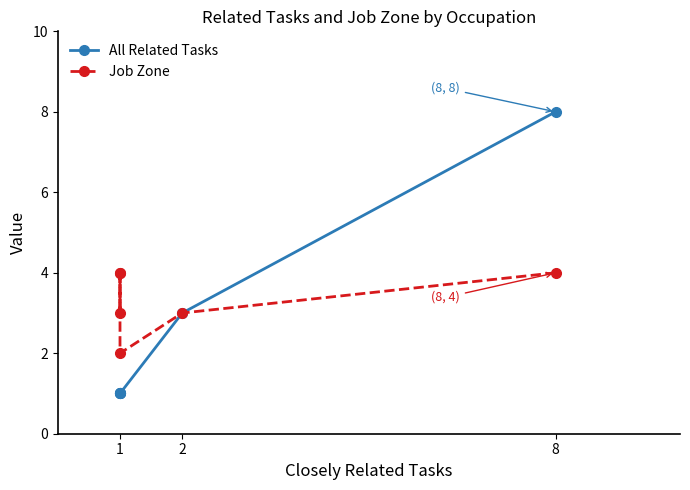

List the series in order of their peak value, lowest first.

Job Zone, All Related Tasks